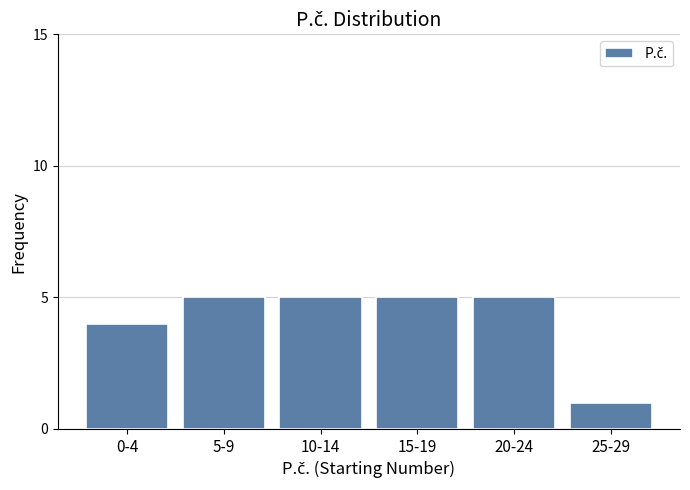

Reading left to right, list all the values displayed in this chart.

0-4=4	5-9=5	10-14=5	15-19=5	20-24=5	25-29=1